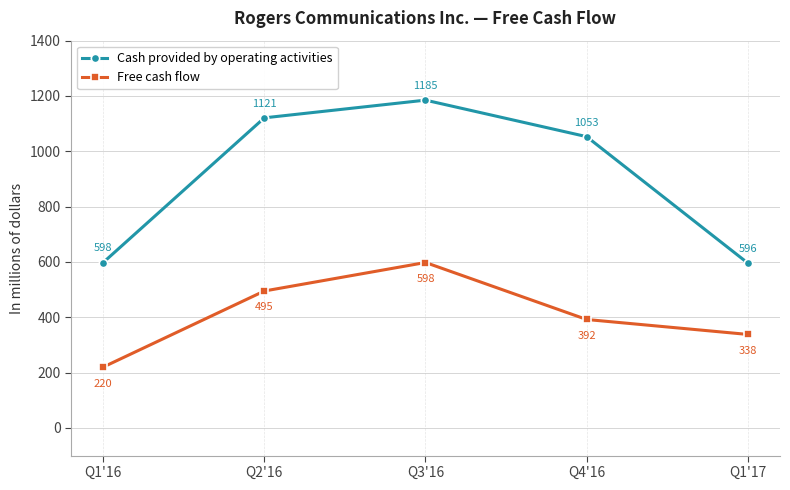

At which category is the sum across all series the highest?

Q3'16